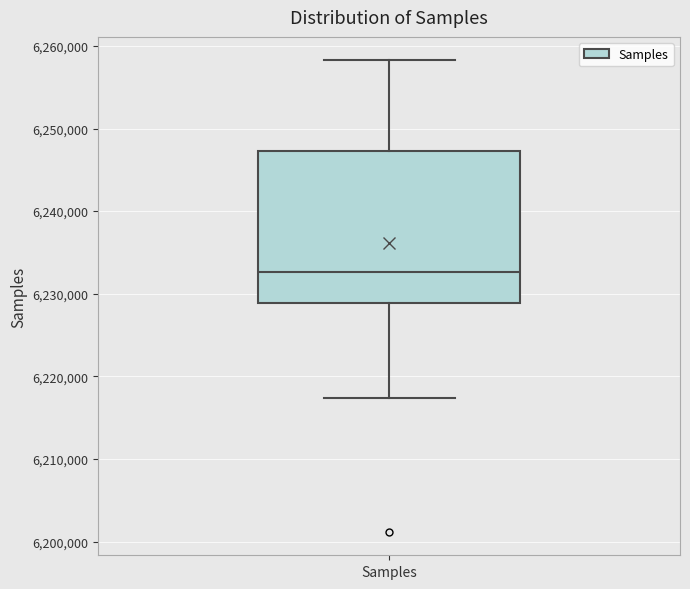

Transcribe this box plot: give where the median line is, the range the box spans, and where the two whiskers end, as read against the y-axis. The values are not printed on the chart, so give them approximately, as read against the axis.

median 6233000, box 6229000 to 6247000, whiskers 6217000 to 6258000